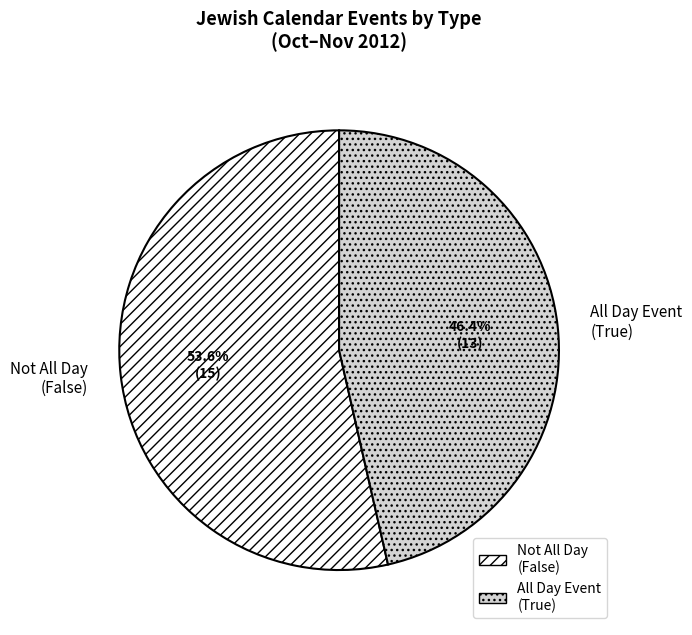

Does any single category account for the majority?

Yes